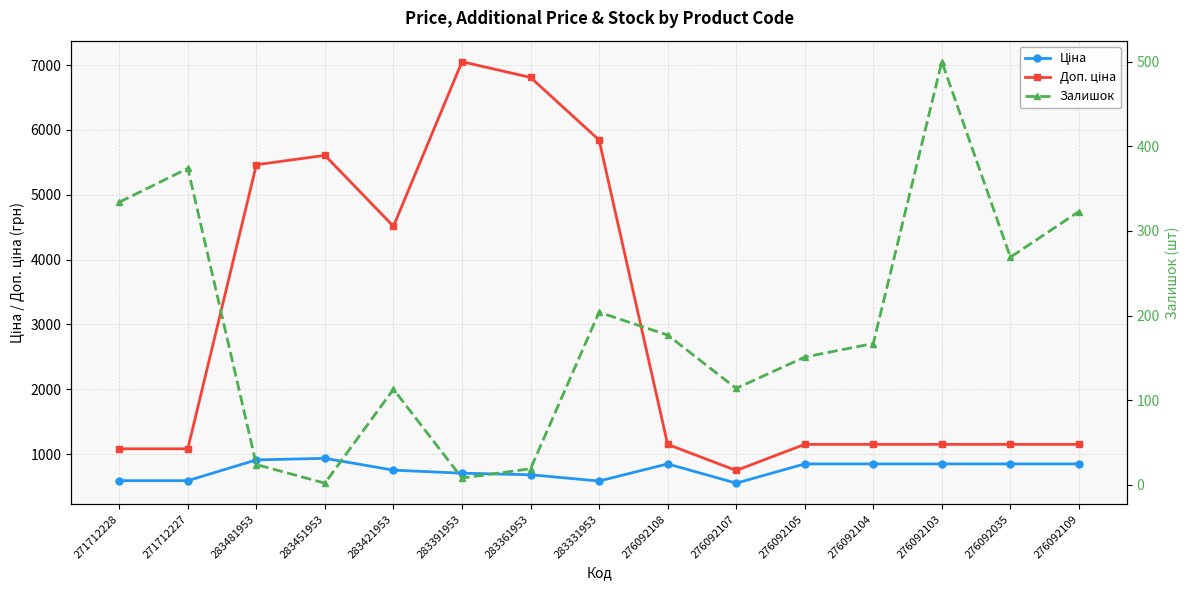

Which category has the highest value across all series?

283391953